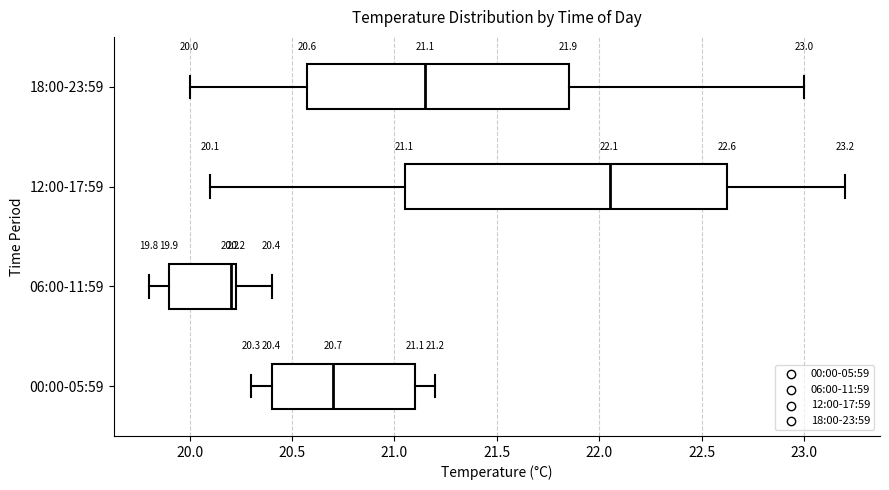

Which box is the widest, from its left edge to its right edge?

12:00-17:59